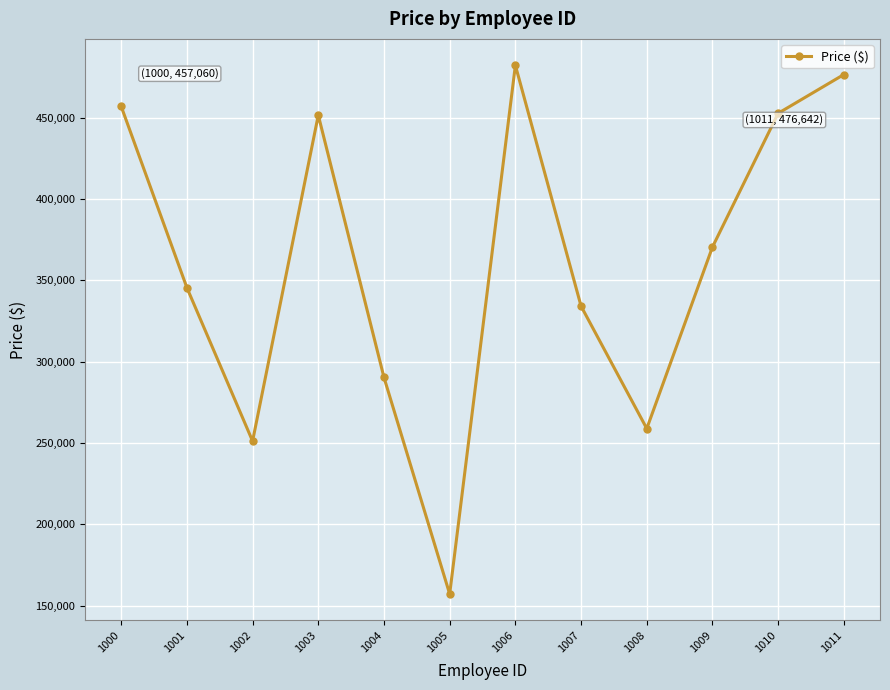

What is the minimum value shown in the chart?

157180